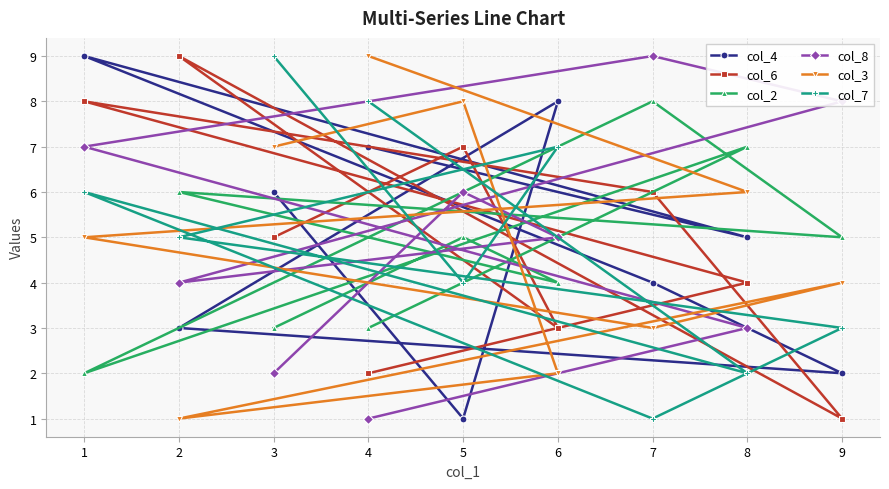

True or false: col_7 and col_6 intersect in this chart.

True